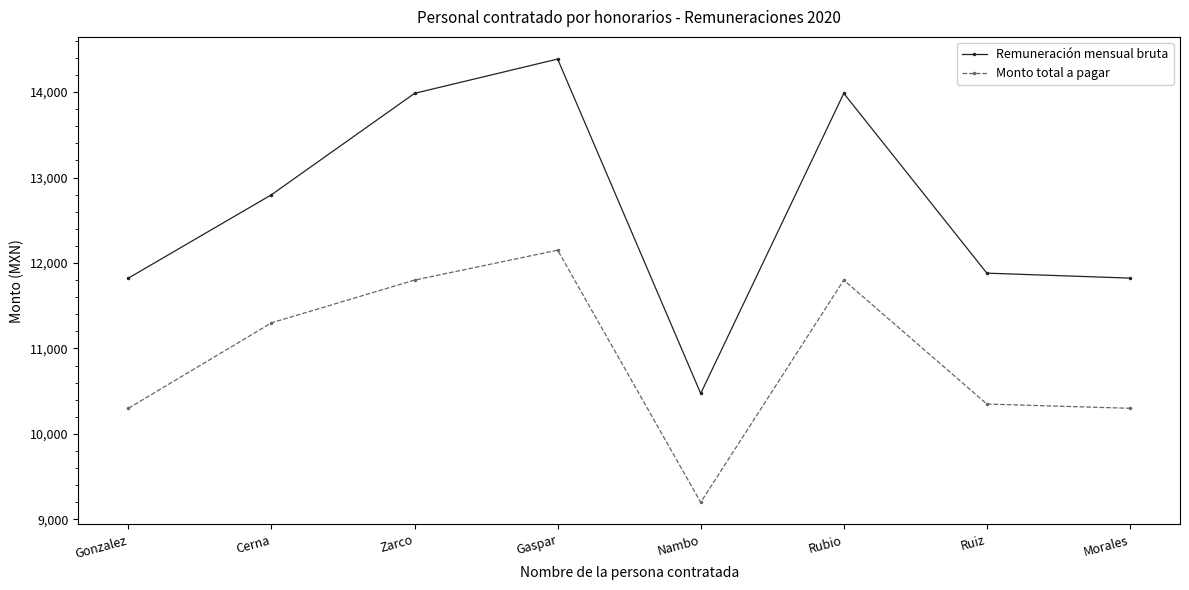

What is the label of the 7th point from the right?

Cerna